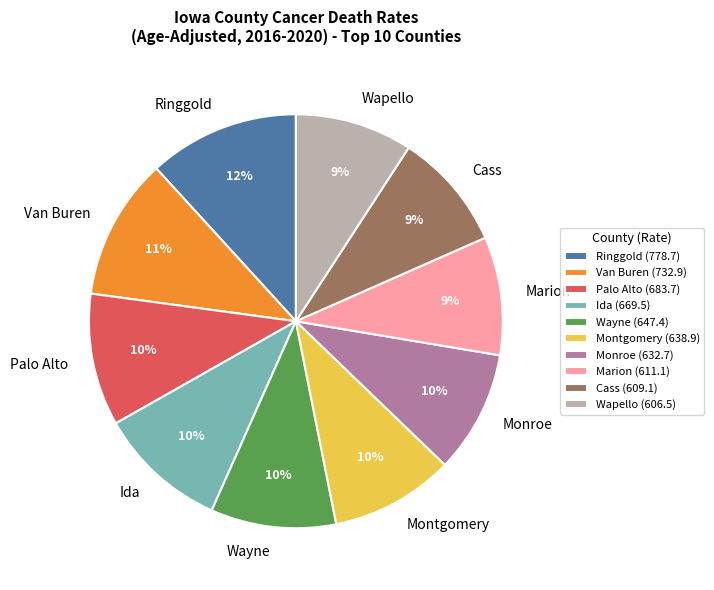

To the nearest percent, what percentage of the pie is Van Buren?

11%